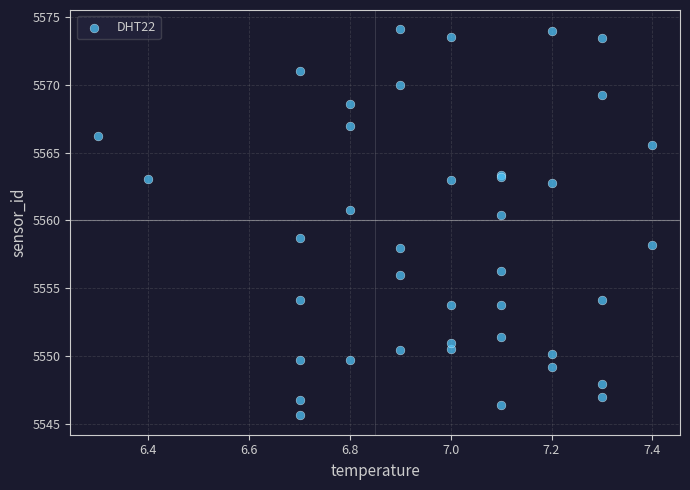

What Y value in the scatter plot is closest to 5559?

5558.7